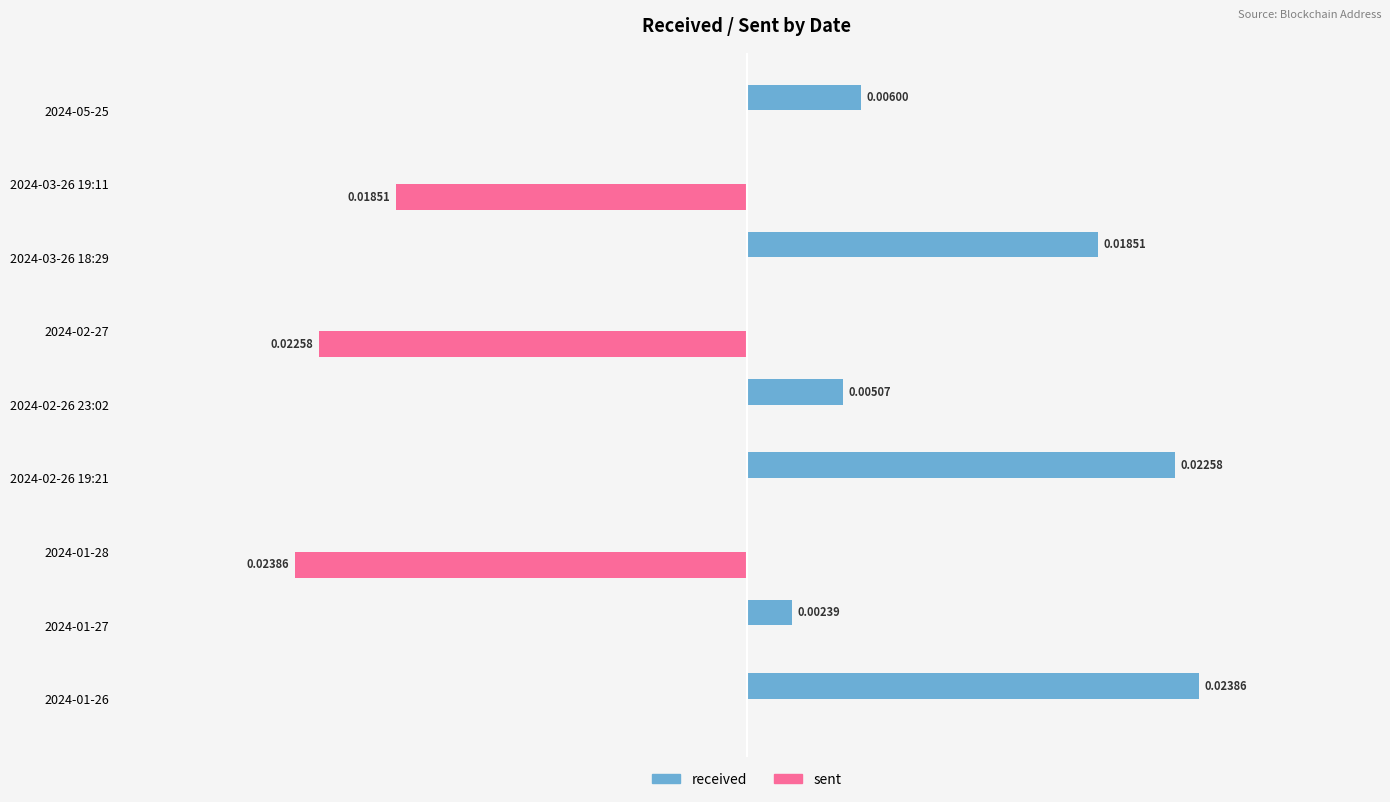

Which series has the largest total across all categories?

received